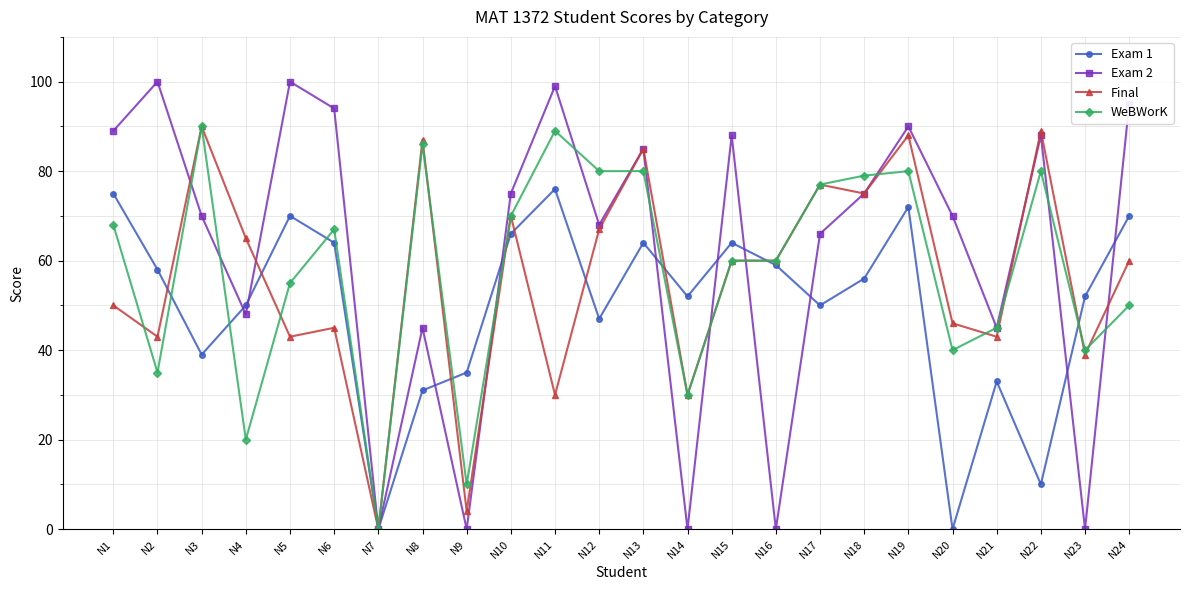

What is the difference between the highest and lowest values at N6?

49